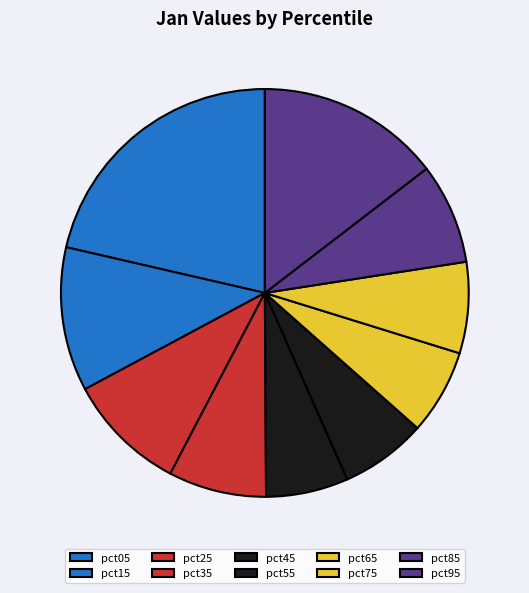

Does pct85 account for over 50% of the chart?

No